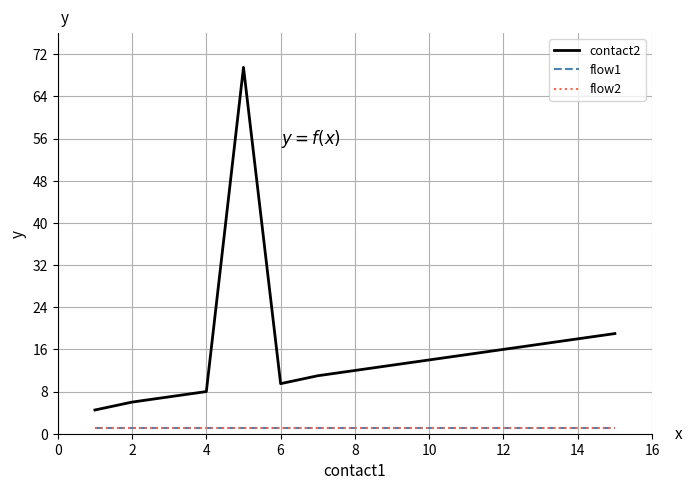

Is this an area chart (filled region under the line)?

No